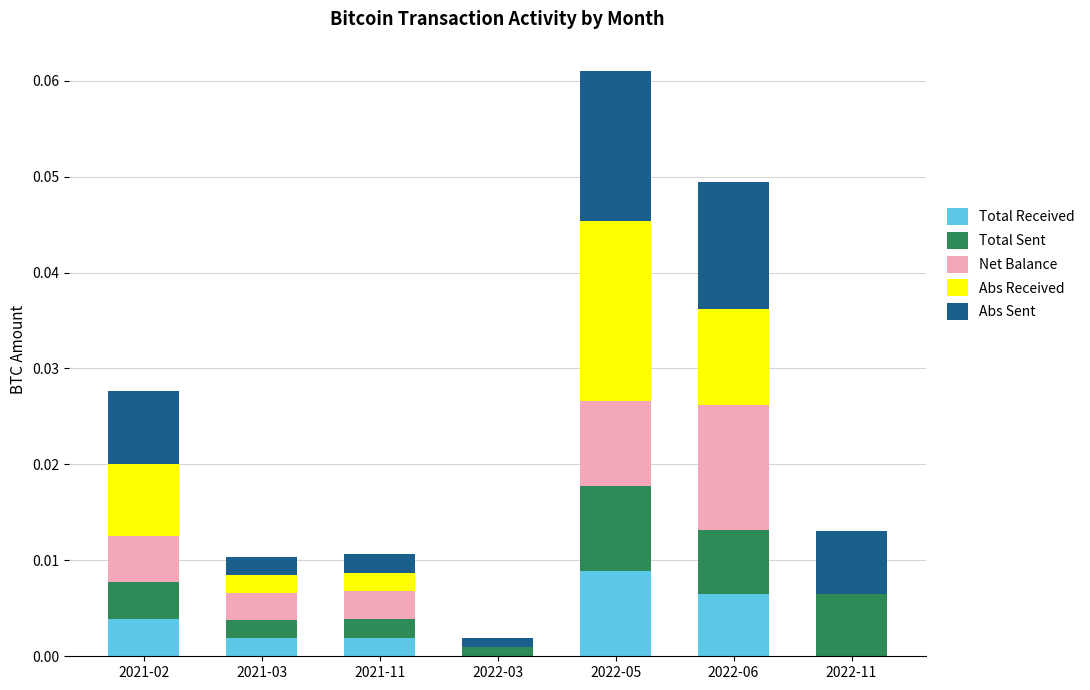

True or false: Total Received has a value of 0.0 at 2021-11.

True